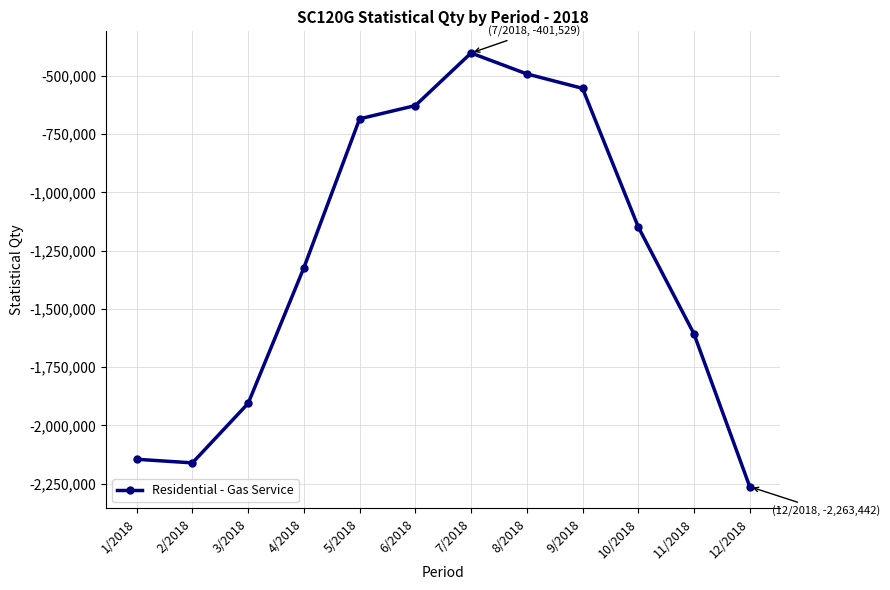

At which category does the chart reach its minimum across all series?

12/2018